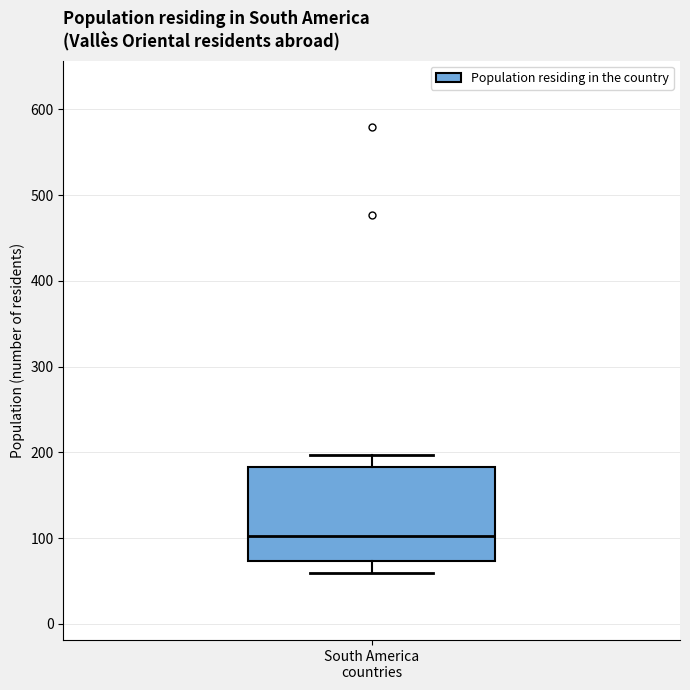

Where does the median line of the box for South America countries sit on the y-axis? The values are not printed on the chart, so give them approximately, as read against the axis.

100